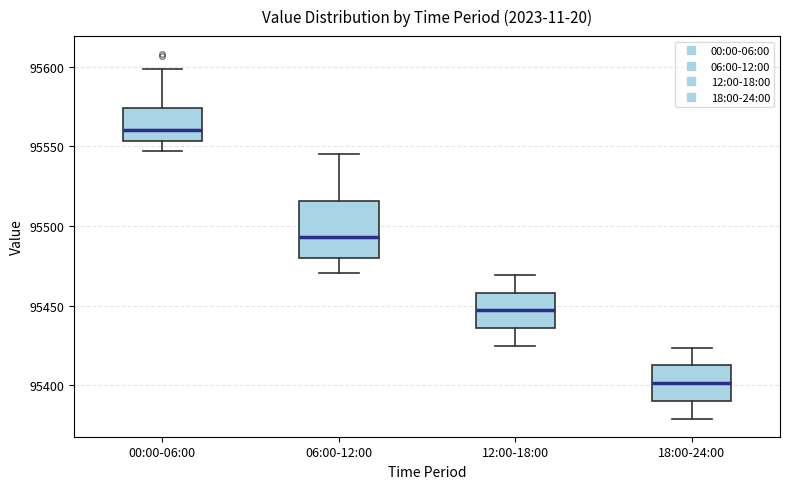

Where is the upper edge of the box for 06:00-12:00 on the y-axis? The values are not printed on the chart, so give them approximately, as read against the axis.

95515